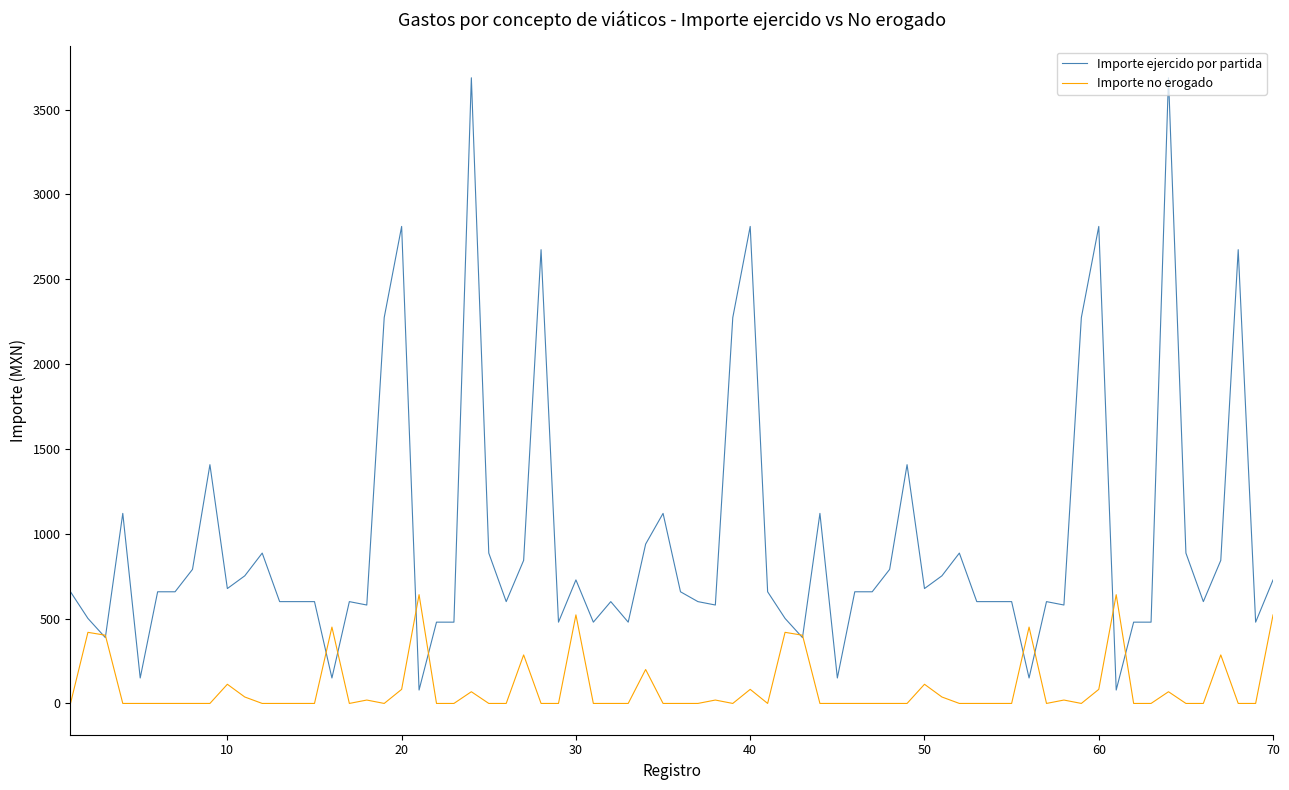

Rank the series by their average value, from lowest to highest.

Importe no erogado, Importe ejercido por partida